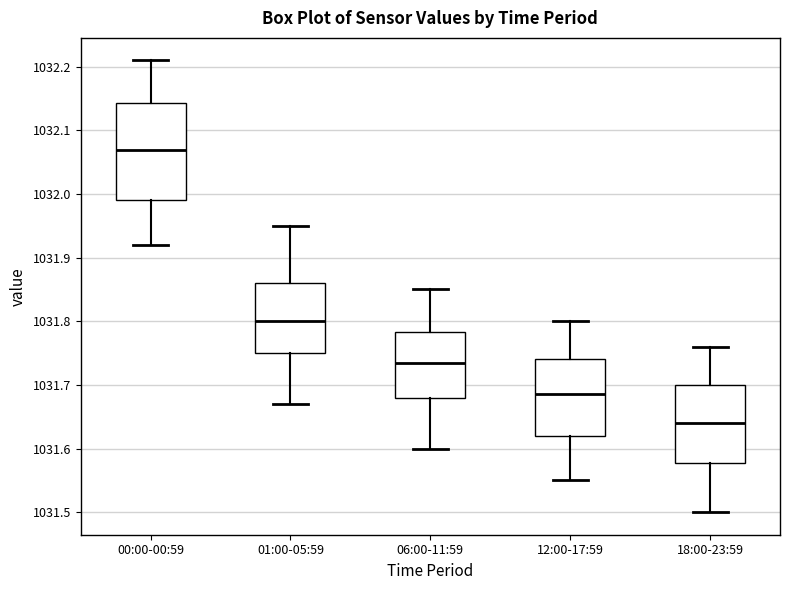

Which box's median line is the lowest?

18:00-23:59